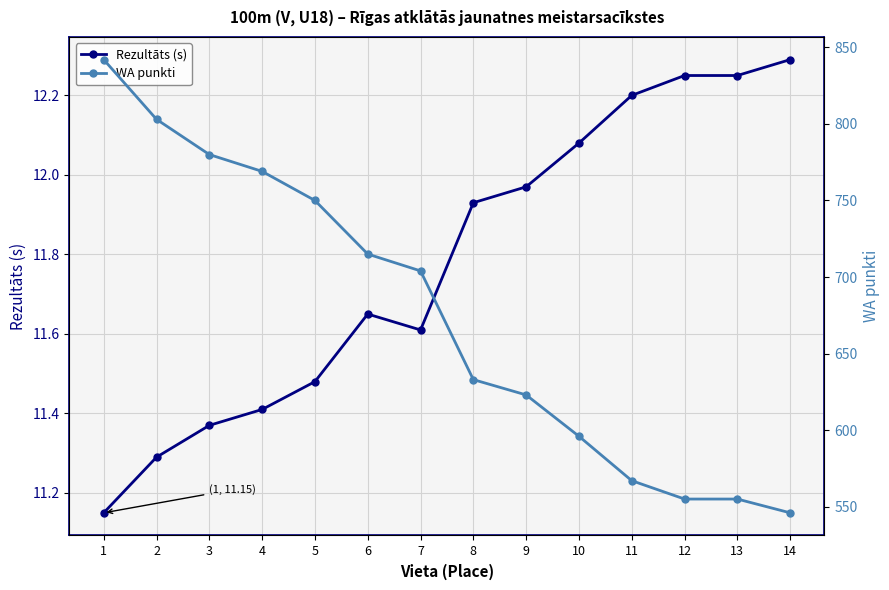

Is it true that Rezultāts (s) equals 6.9 at 10?

False